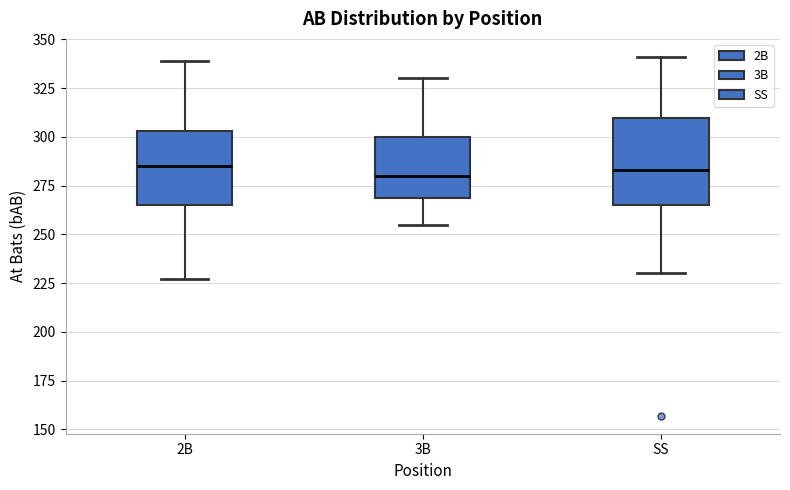

Comparing the boxes themselves (not the whiskers), which one is the tallest?

SS